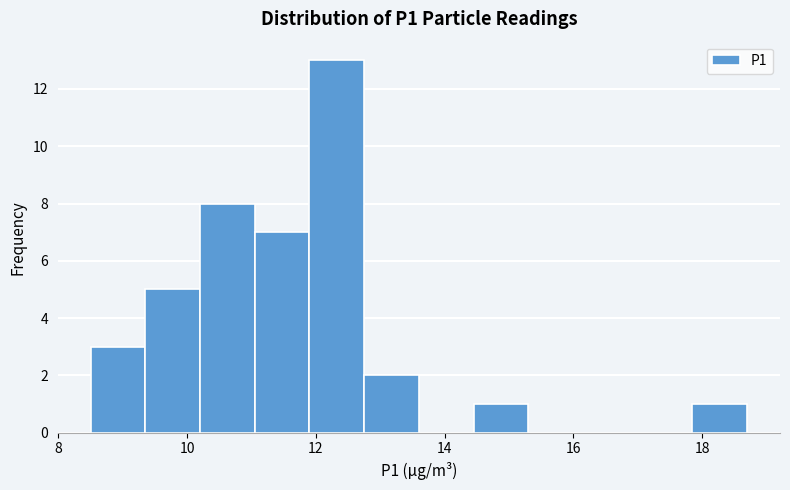

What is the height of the bar covering 14.45 to 15.30 on the x-axis? Neither the bar edges nor the heights are printed on the chart, so give them approximately, as read against the axes.

1